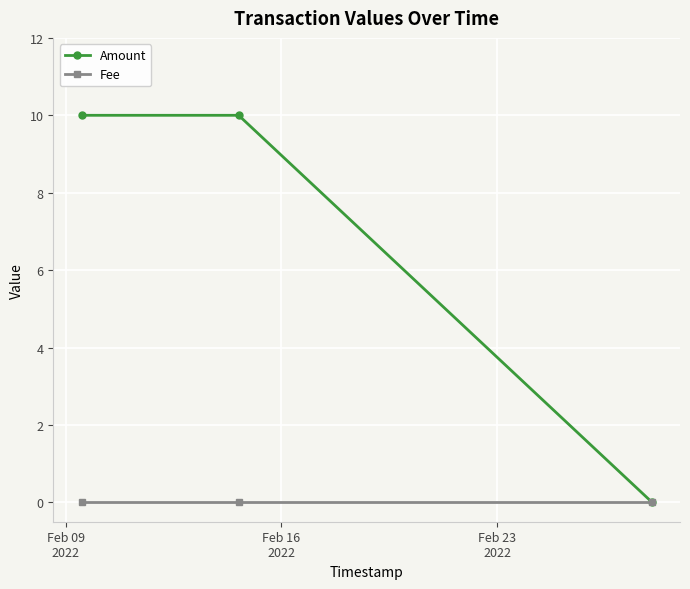

Rank the series by their maximum value, from lowest to highest.

Fee, Amount